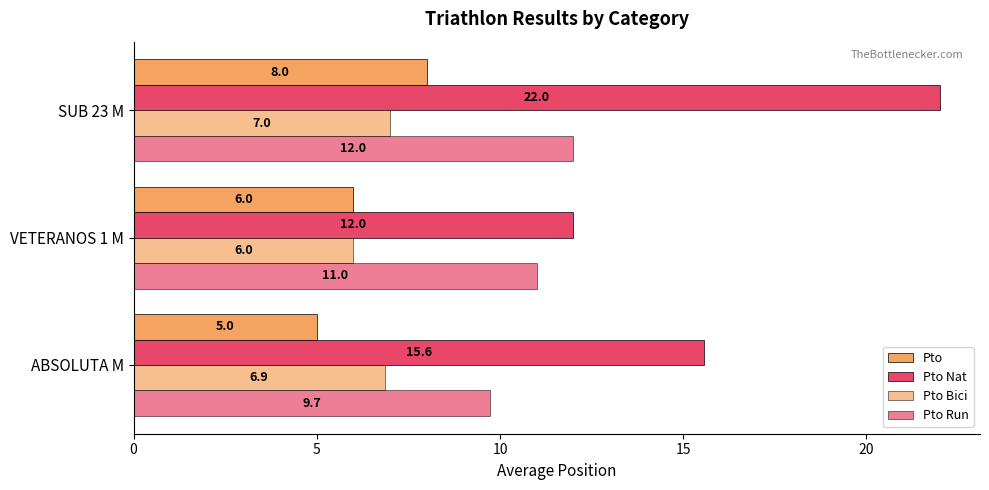

What is the greatest value displayed?

22.0